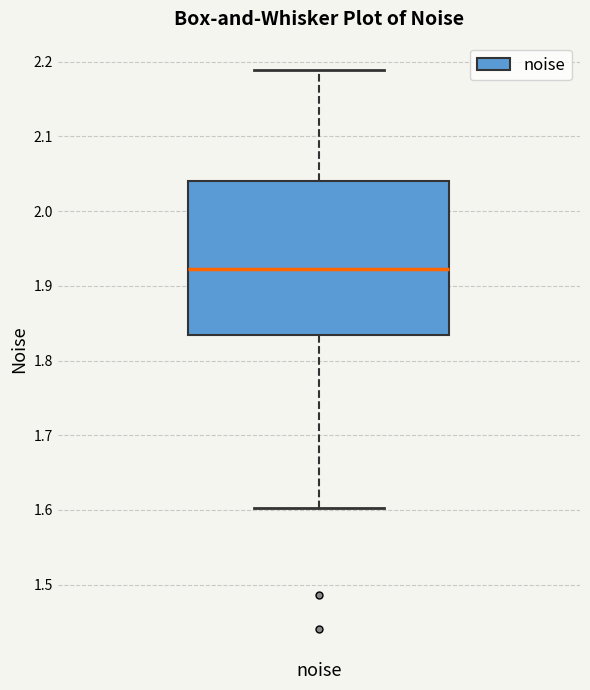

Where does the upper whisker of the box for noise end on the y-axis? The values are not printed on the chart, so give them approximately, as read against the axis.

2.19